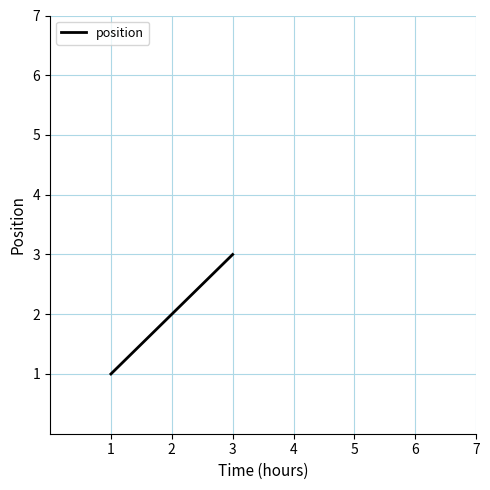

Which category has the lowest value across all series?

1